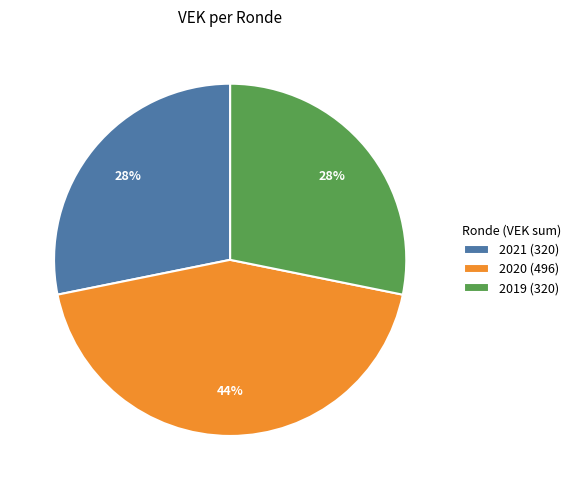

Is the sum of 2019 (320) and 2021 (320) greater than half?

Yes